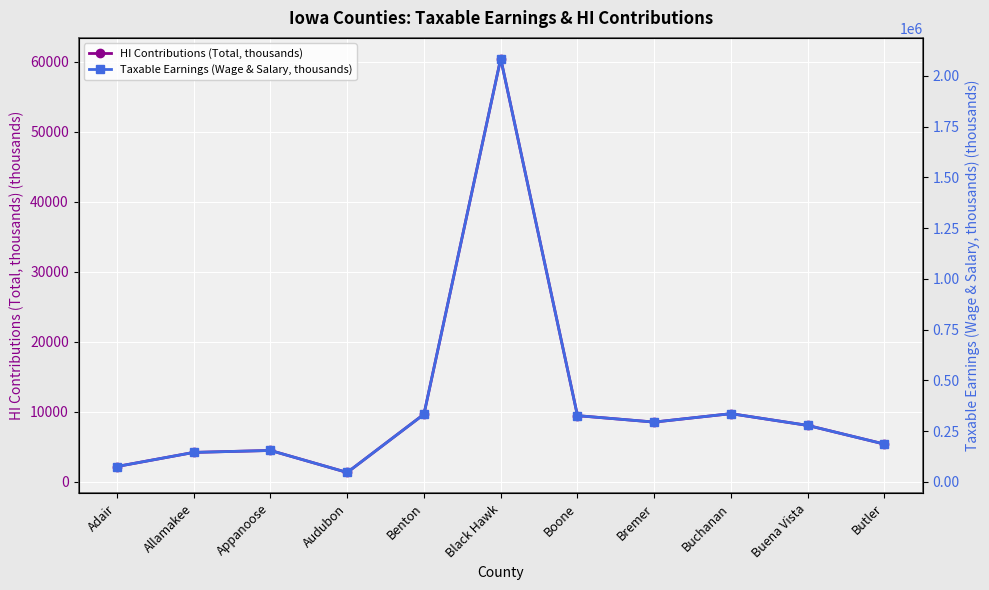

Which series has the largest total across all categories?

Taxable Earnings (Wage & Salary, thousands)